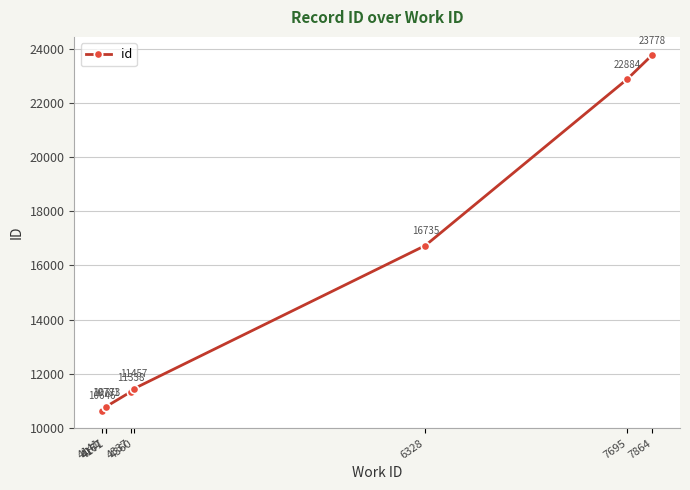

What is the difference between the values at 7695 and 4167?

12103